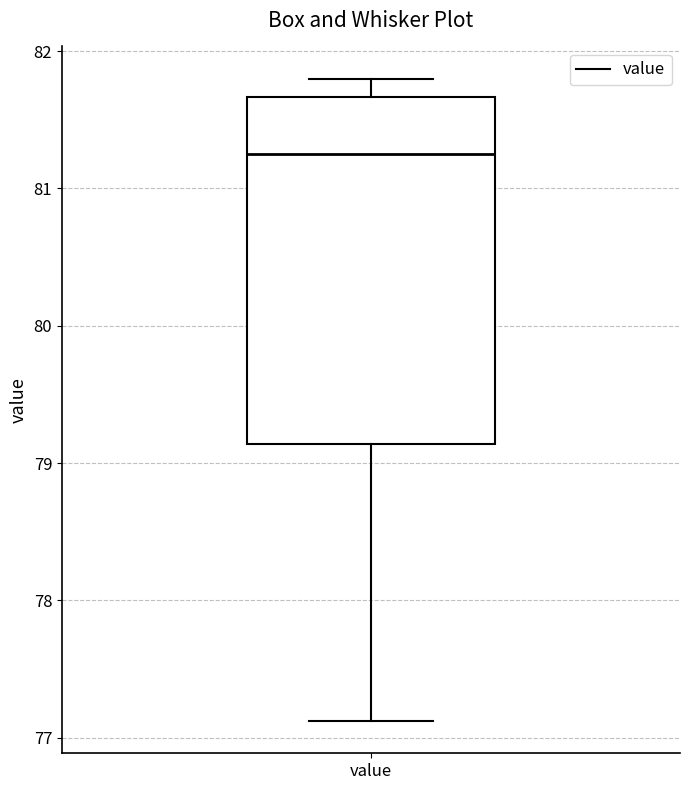

Transcribe this box plot: give where the median line is, the range the box spans, and where the two whiskers end, as read against the y-axis. The values are not printed on the chart, so give them approximately, as read against the axis.

median 81.3, box 79.1 to 81.7, whiskers 77.1 to 81.8